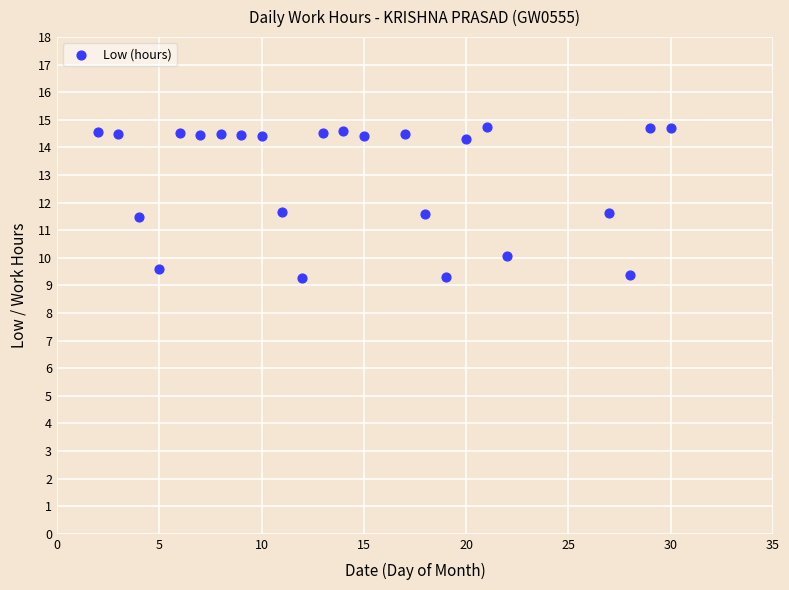

What is the range of X values (max minus min)?

28.0